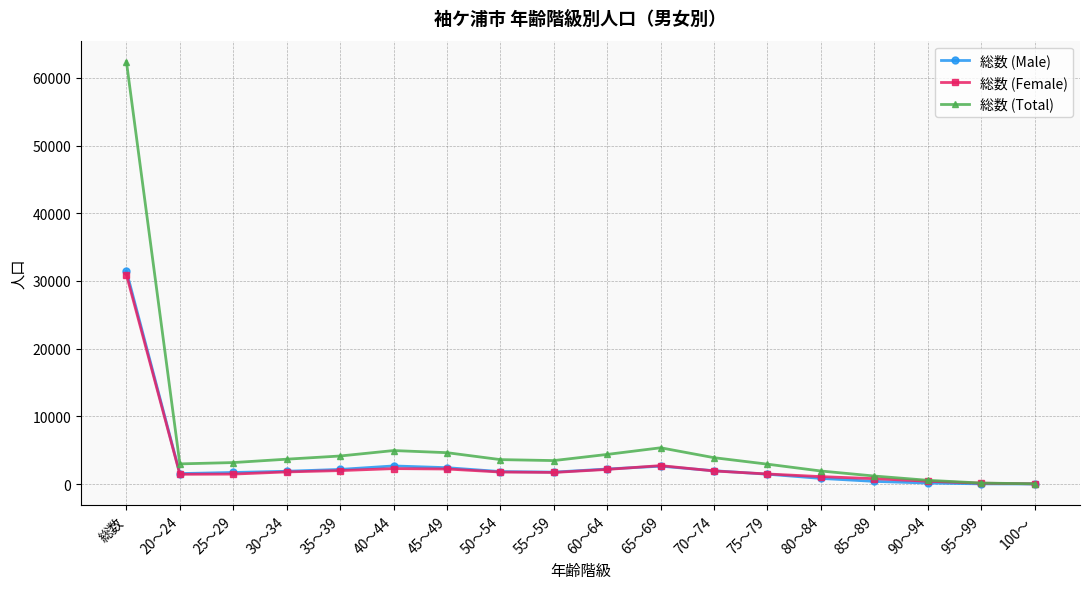

Is the value of 総数 (Male) at 65～69 greater than the value of 総数 (Total) at 85～89?

Yes